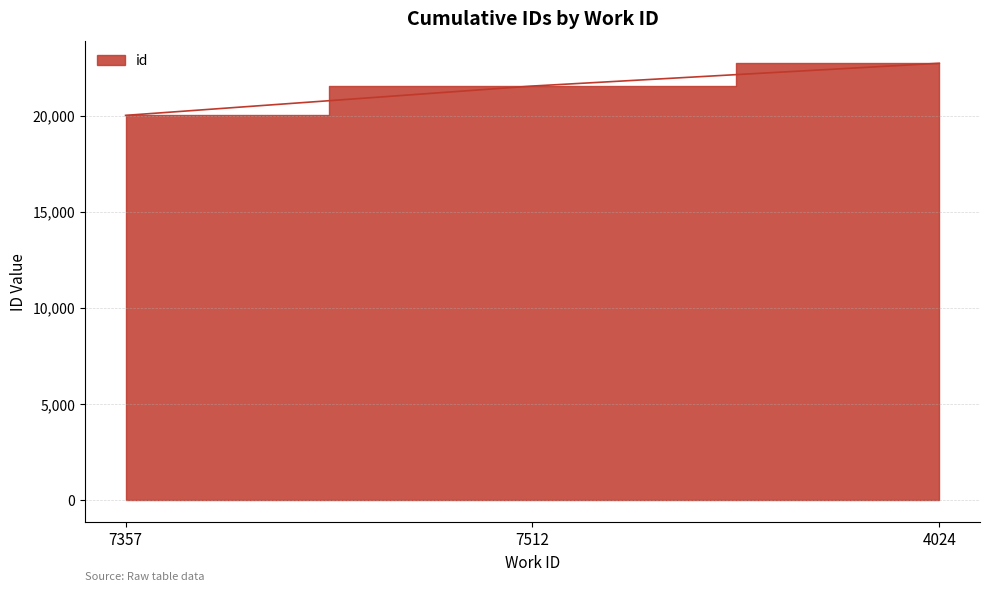

How many values are below 21536?

1